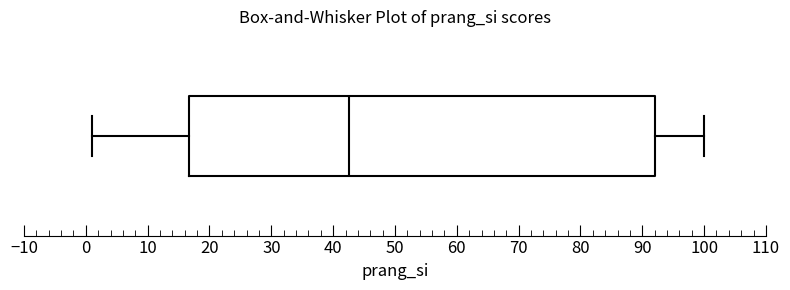

Where does the left whisker of the box end on the x-axis? The values are not printed on the chart, so give them approximately, as read against the axis.

1